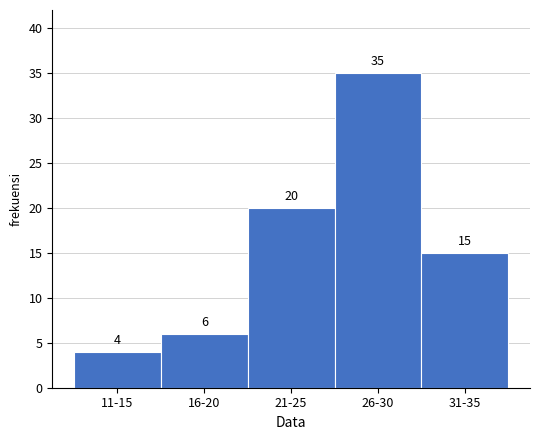

Reading left to right, list all the values displayed in this chart.

11-15=4	16-20=6	21-25=20	26-30=35	31-35=15